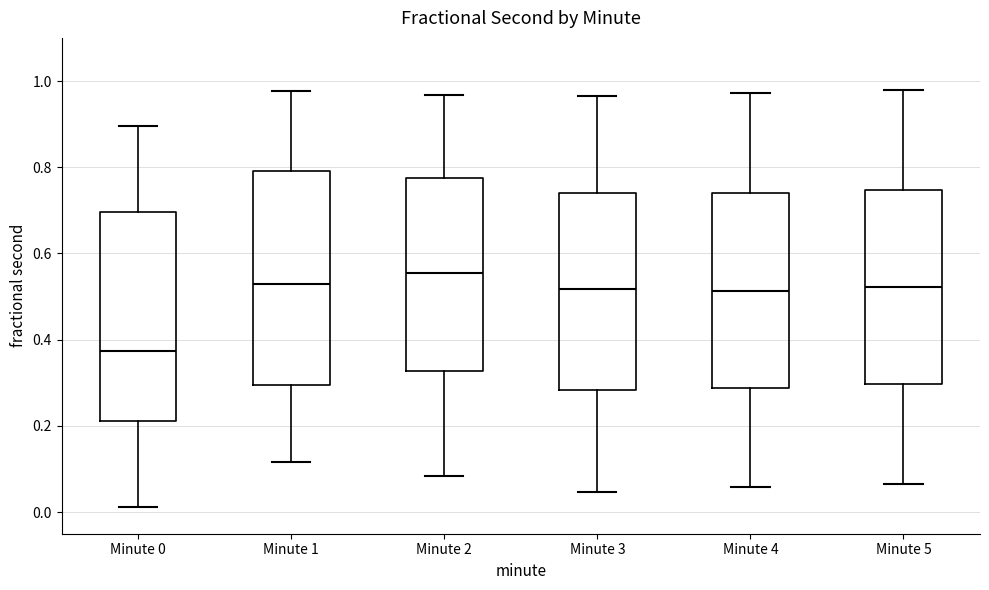

Which box's median line is the highest?

Minute 2